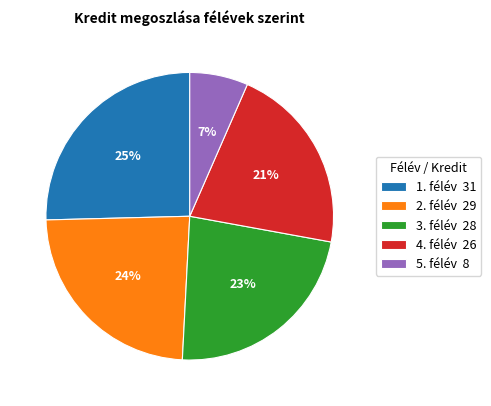

How many slices are in this pie chart?

5